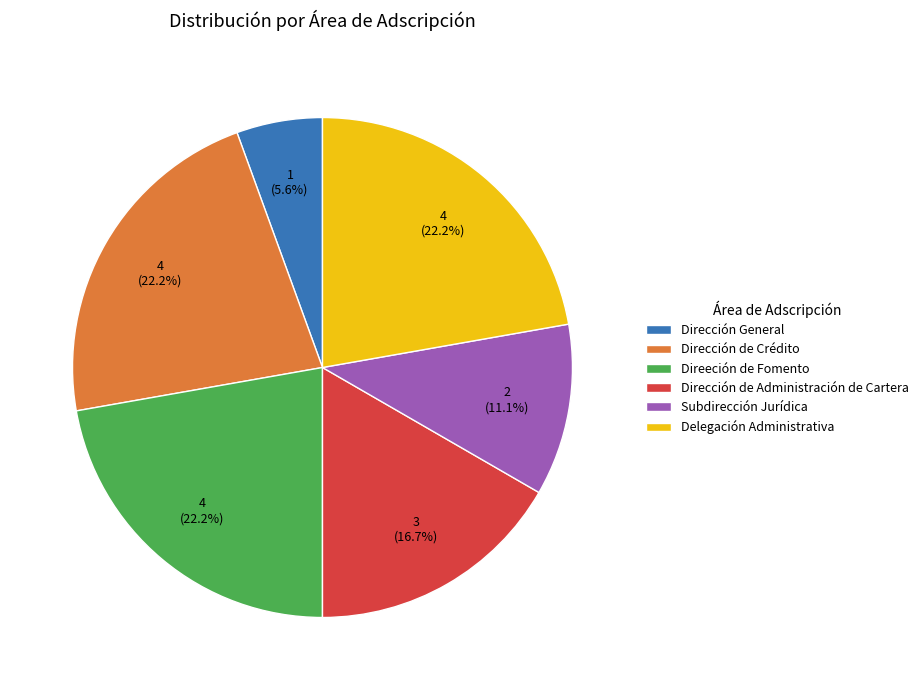

What is the ratio of the value at Delegación Administrativa to the value at Direeción de Fomento?

1.0